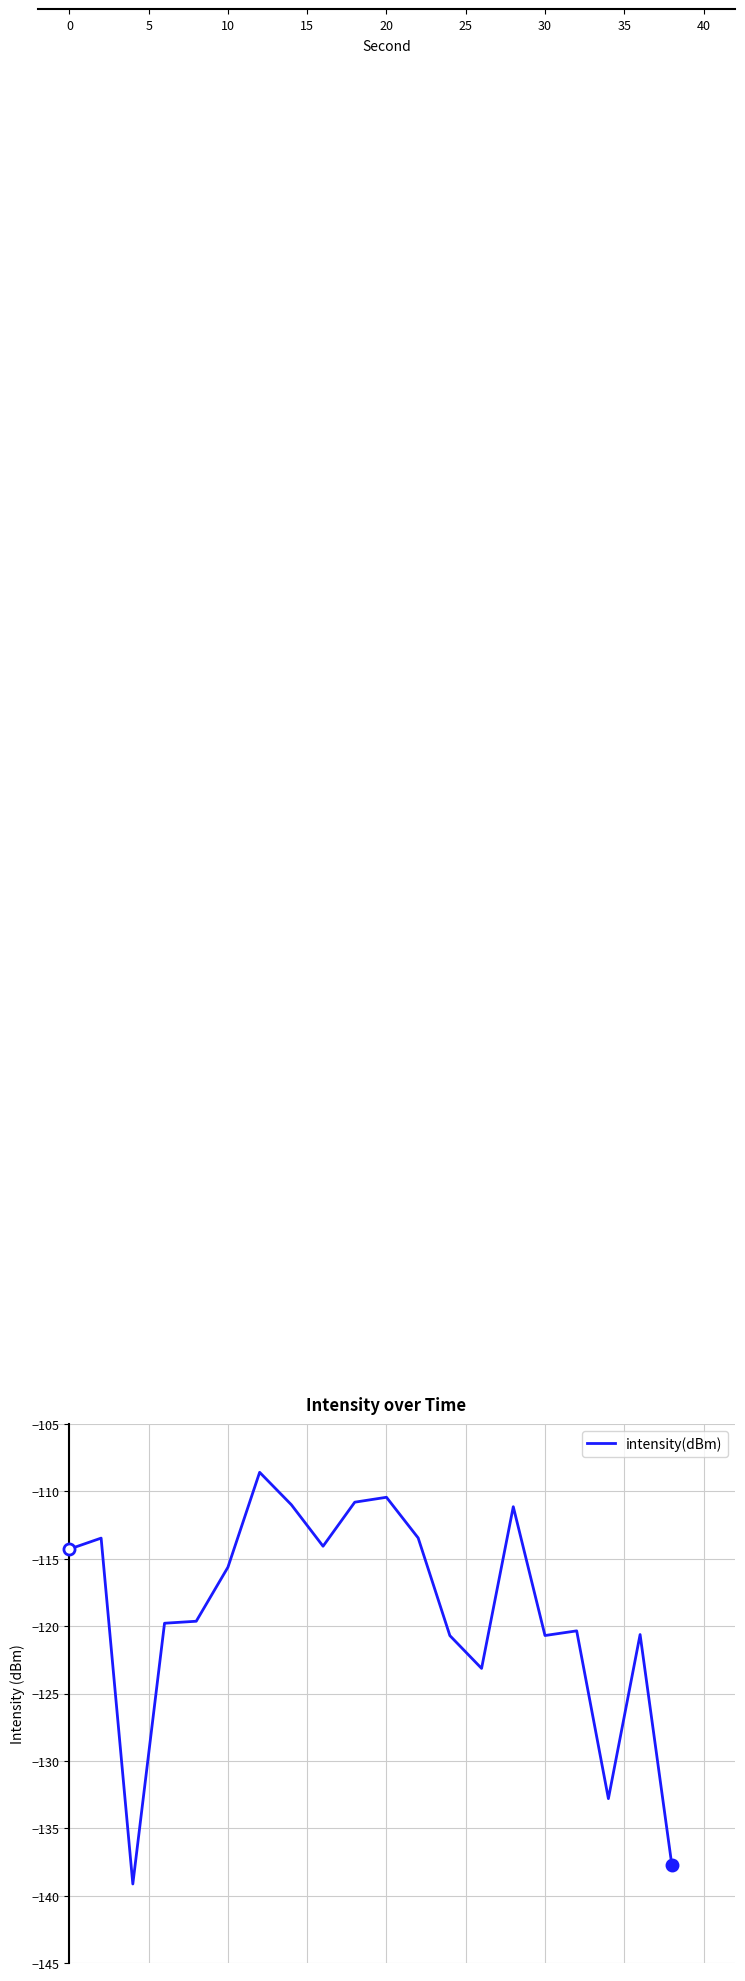

What is the smallest value displayed?

-139.1